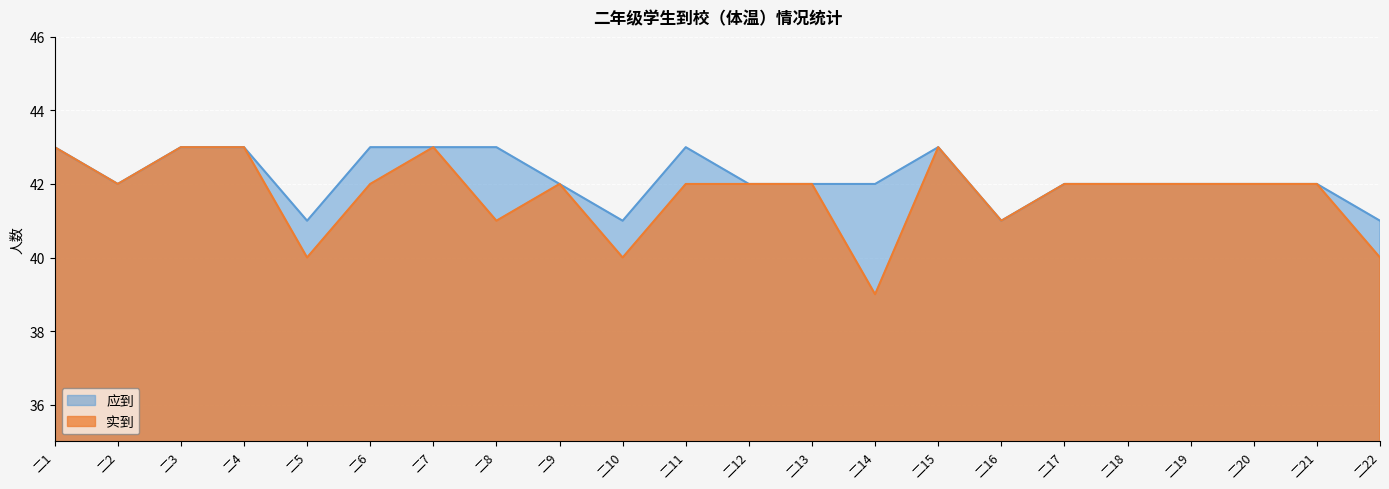

Where is the first local minimum for 应到?

二2